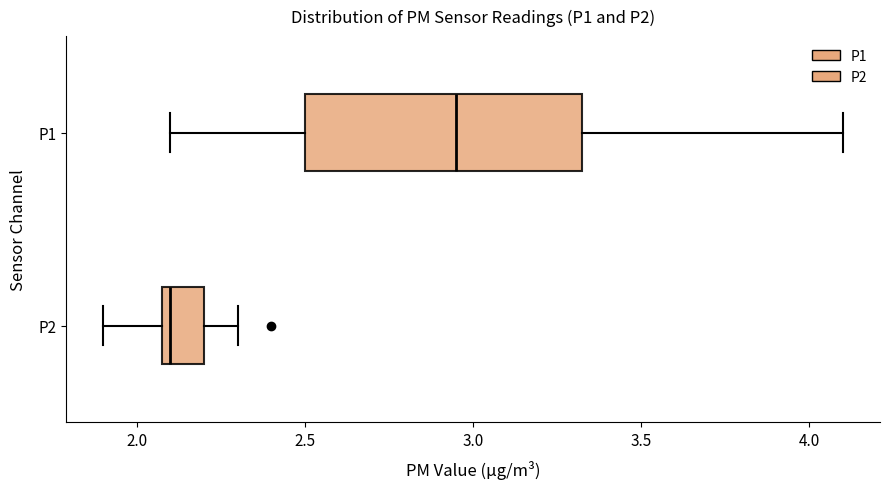

Reading bottom to top, read every box against the x-axis: the position of its median line, the range the box covers, and the ends of its whiskers. The values are not printed on the chart, so give them approximately, as read against the axis.

P2: median 2.10 (just right of the box's left edge), box 2.10 to 2.20, whiskers 1.90 to 2.30
P1: median 2.95, box 2.50 to 3.35, whiskers 2.10 to 4.10